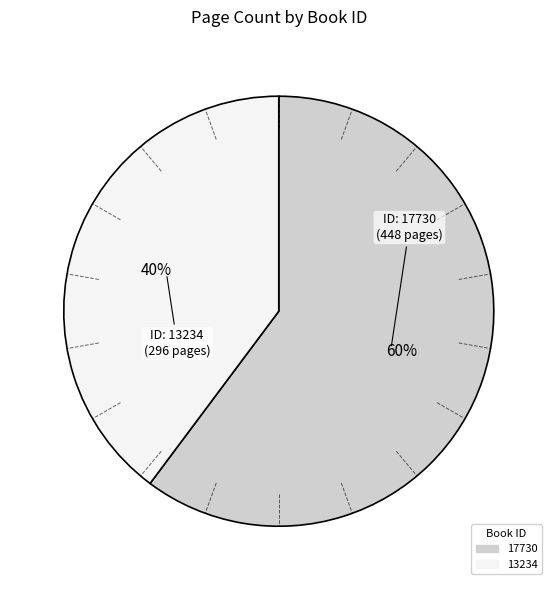

Does 17730 represent more than half of the total?

Yes